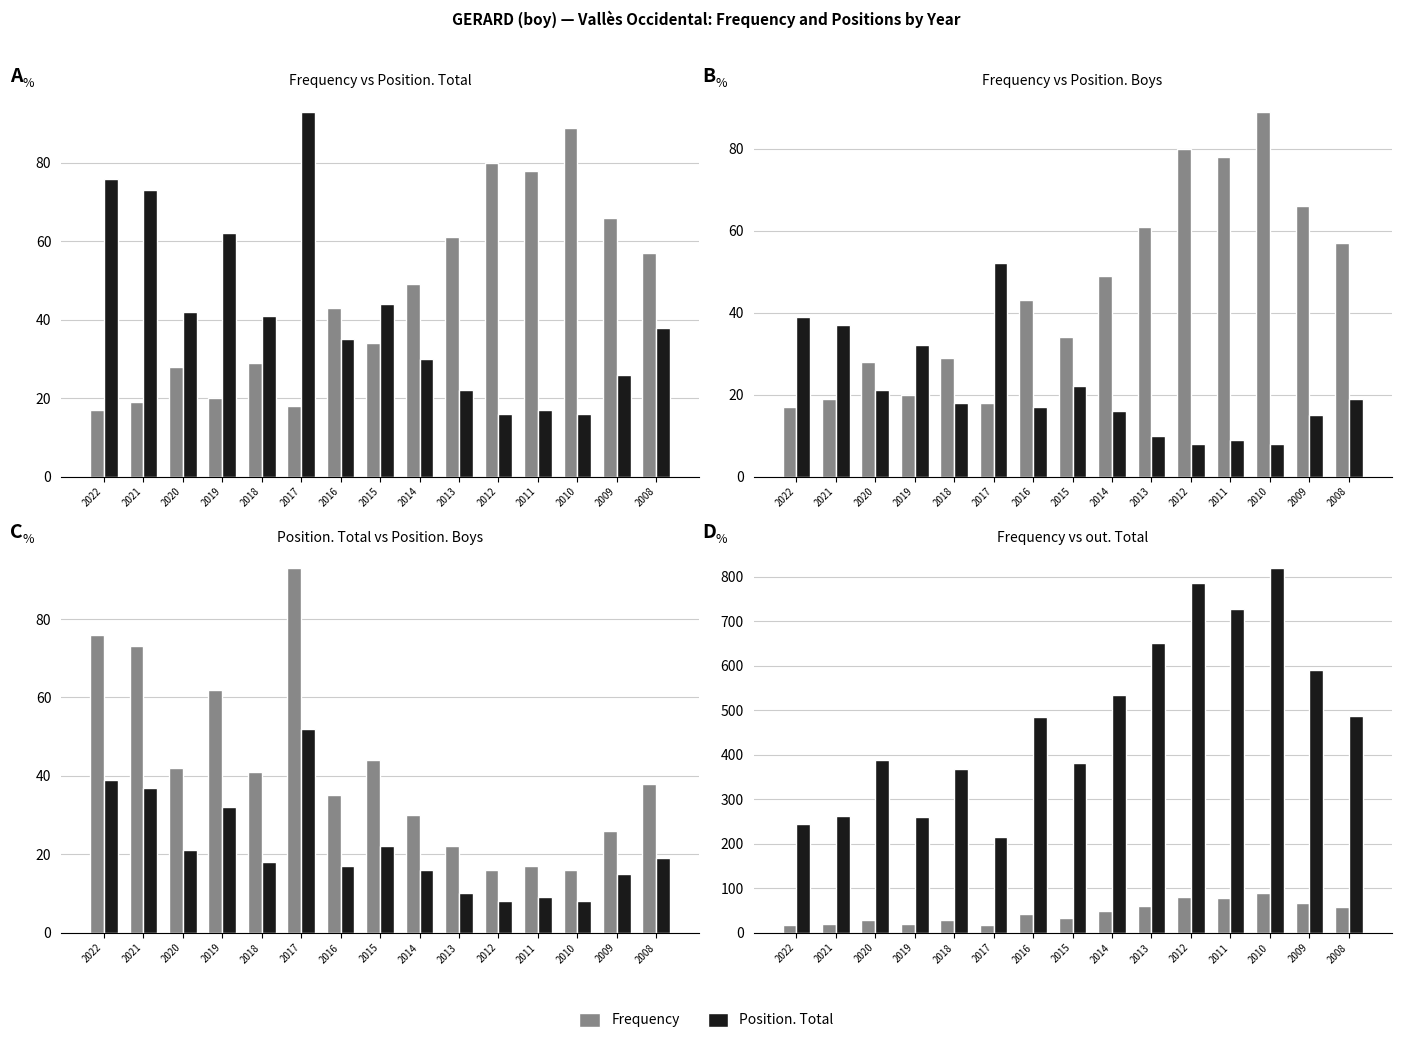

At 2011, list the series in order from largest to smallest.

out. Total, Frequency, Position. Total, Position. Boys